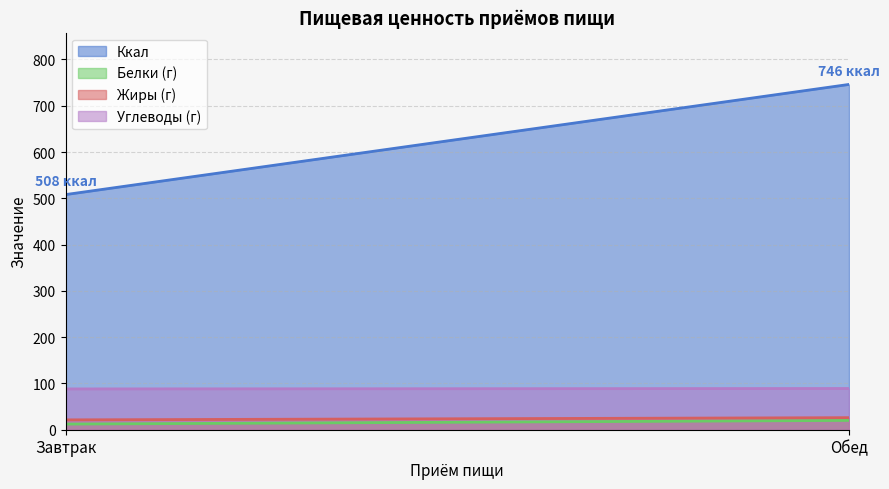

How many data points in Жиры are above 0?

2